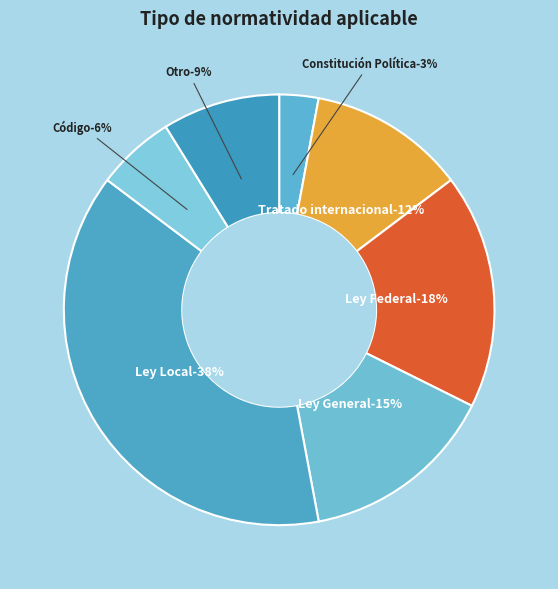

To the nearest percent, what is the difference between the largest and smallest slice percentages?

35%